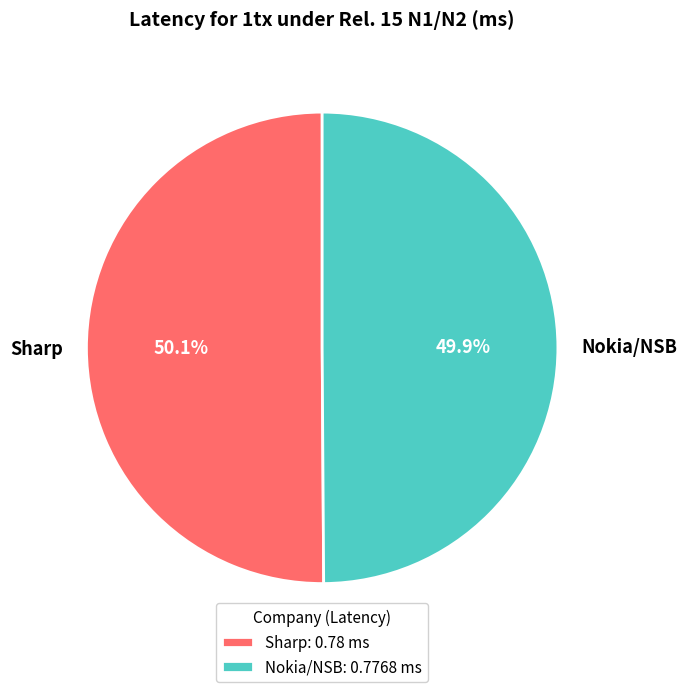

To the nearest percent, what percentage of the pie is Nokia/NSB?

50%